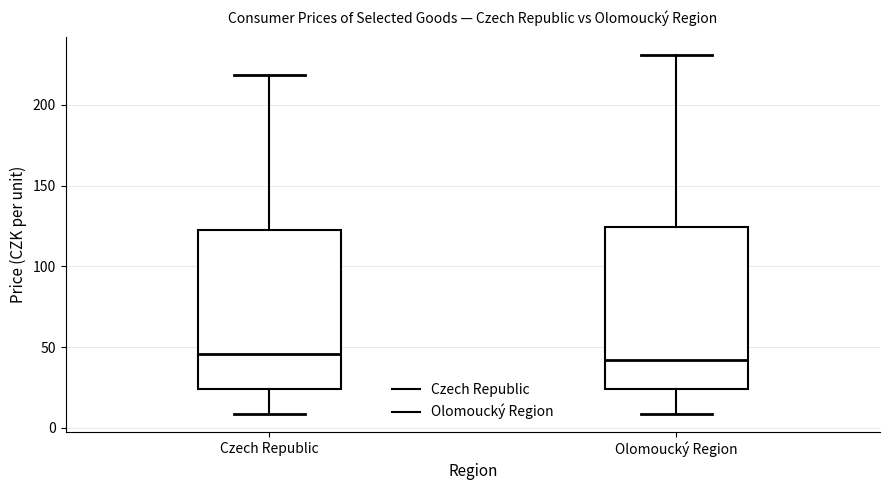

Reading left to right, transcribe this box plot: for each box, give where its median line is, the range the box spans, and where its two whiskers end, as read against the y-axis. The values are not printed on the chart, so give them approximately, as read against the axis.

Czech Republic: median 45, box 25 to 125, whiskers 10 to 220
Olomoucký Region: median 40, box 25 to 125, whiskers 10 to 230